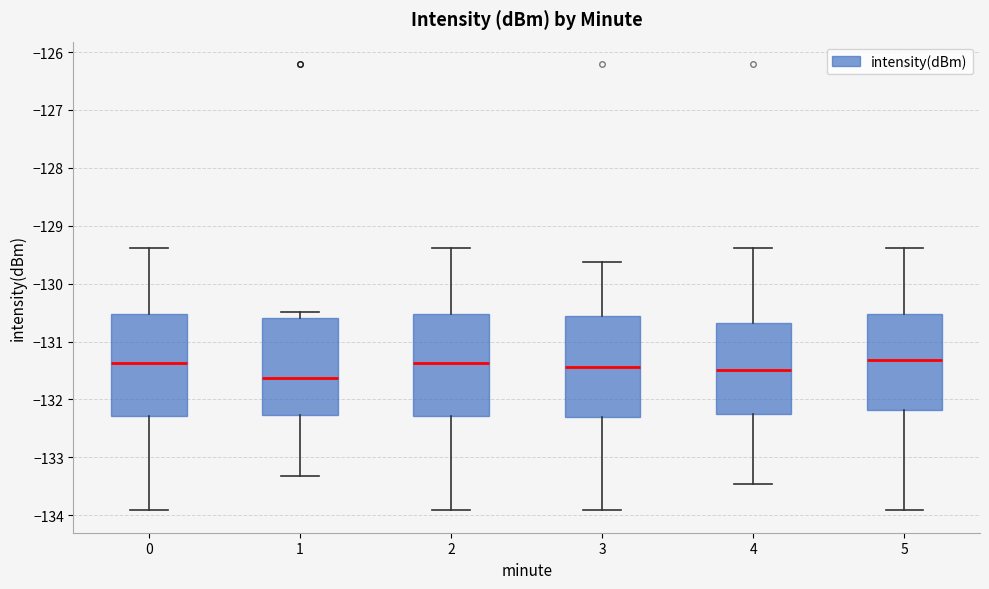

Where does the median line of the box at x = 1 sit on the y-axis? The values are not printed on the chart, so give them approximately, as read against the axis.

-131.6